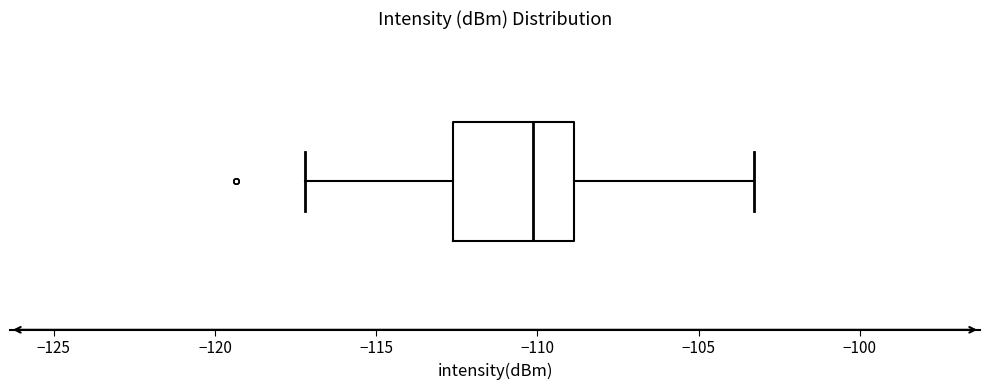

Read this box plot against the x-axis: the position of the median line, the range covered by the box, and the ends of both whiskers. The values are not printed on the chart, so give them approximately, as read against the axis.

median -110.0, box -112.5 to -109.0, whiskers -117.0 to -103.5